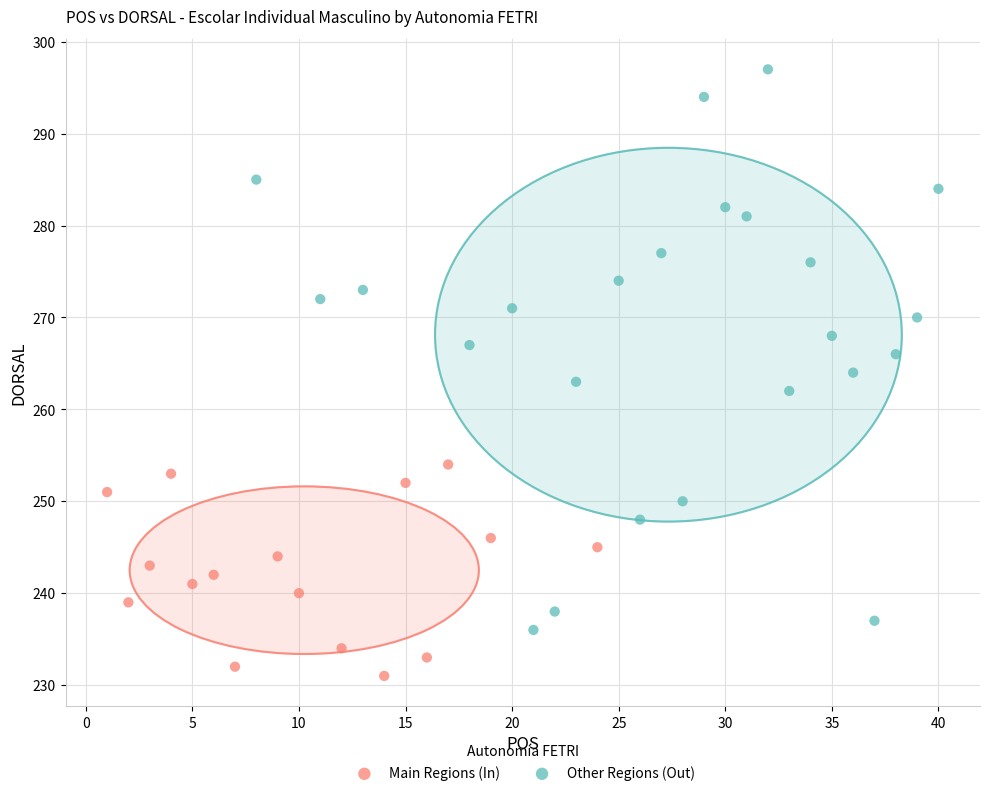

Which series contains the lowest Y value?

Main Regions (In)